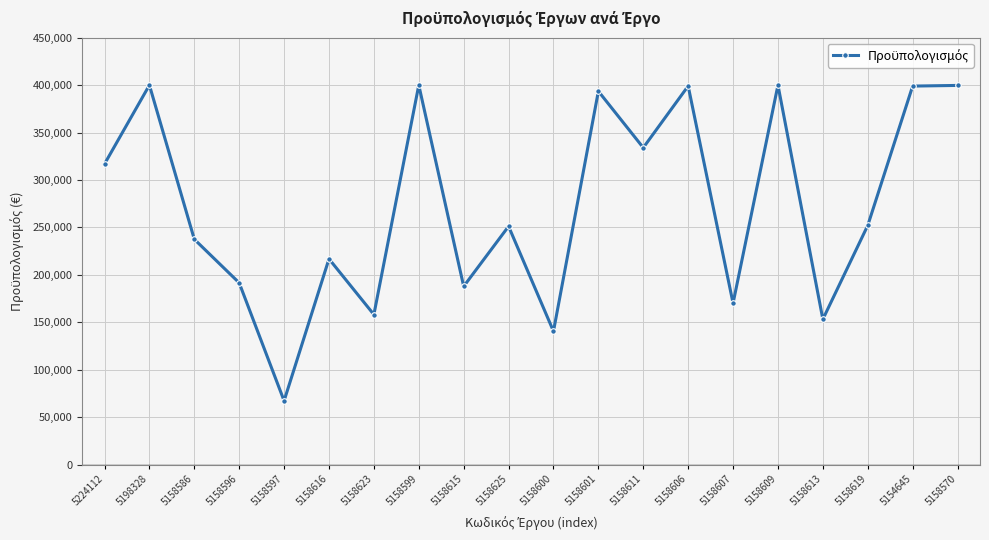

What is the difference between the second highest and minimum values?

332852.0